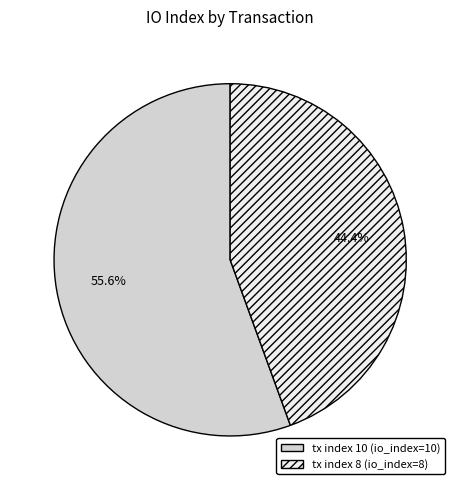

Is there any slice that represents more than half of the pie?

Yes